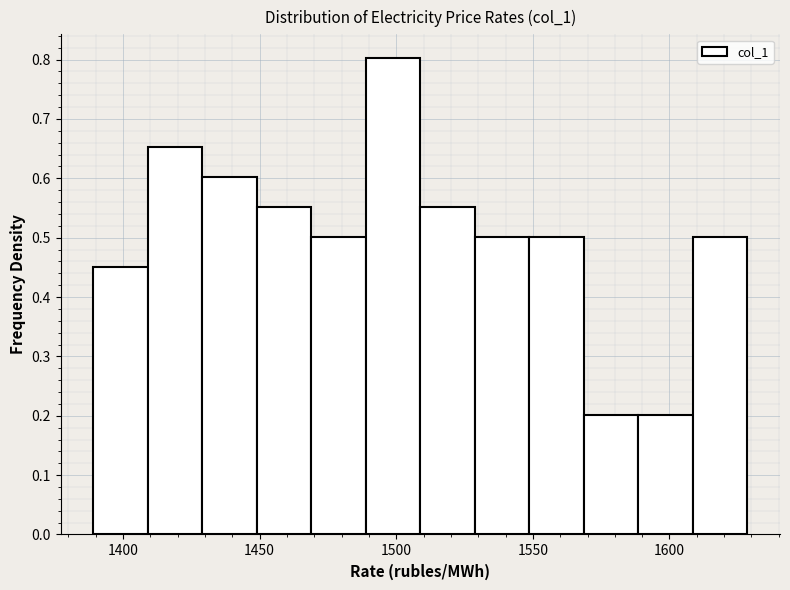

Around what value on the x-axis is the tallest bar? Give the approximate position of its centre, as read against the axis.

1500